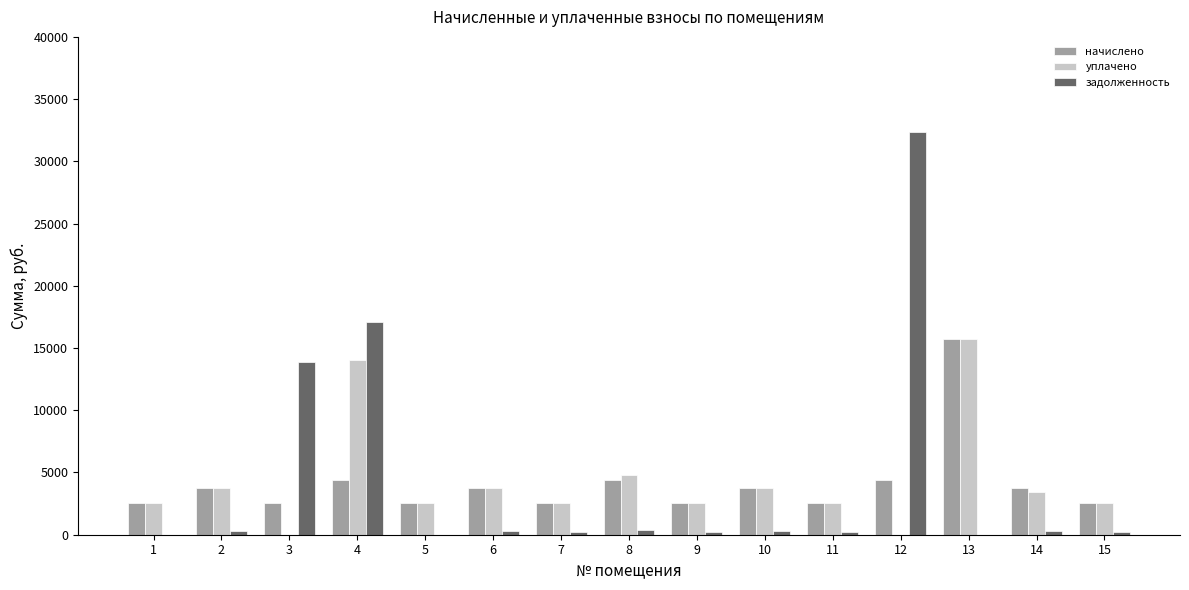

Is the value of задолженность at 10 greater than the value of уплачено at 7?

No